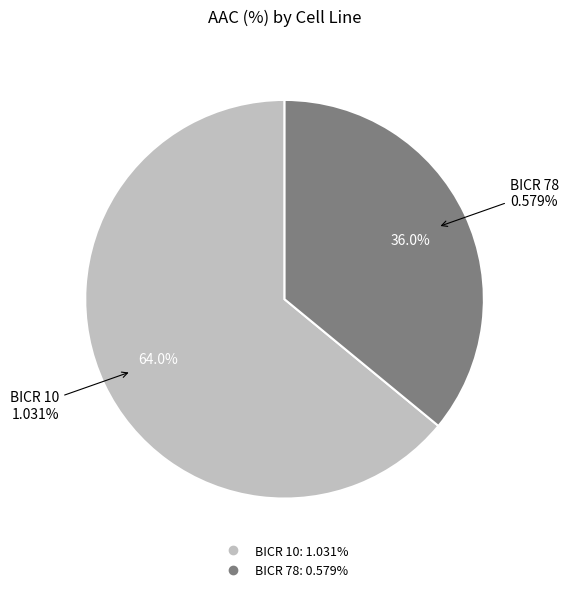

Which slice is the largest?

BICR 10